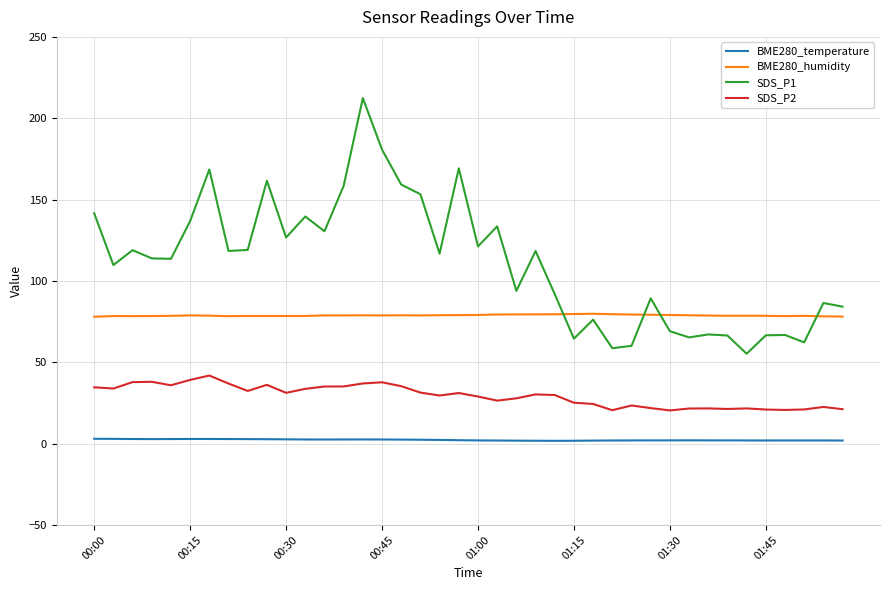

What is the maximum value shown in the chart?

212.4